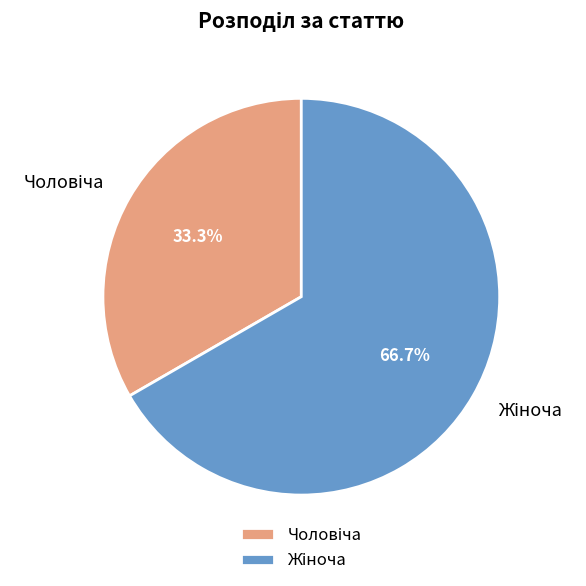

Is there any slice that represents more than half of the pie?

Yes